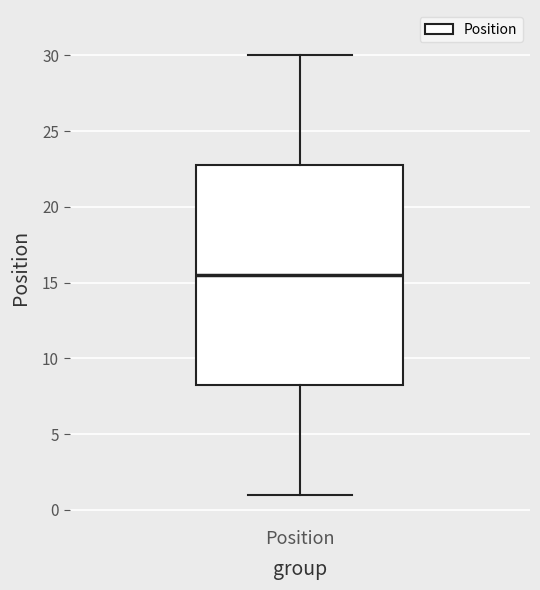

Read this box plot against the y-axis: the position of the median line, the range covered by the box, and the ends of both whiskers. The values are not printed on the chart, so give them approximately, as read against the axis.

median 15.5, box 8.5 to 23.0, whiskers 1.0 to 30.0